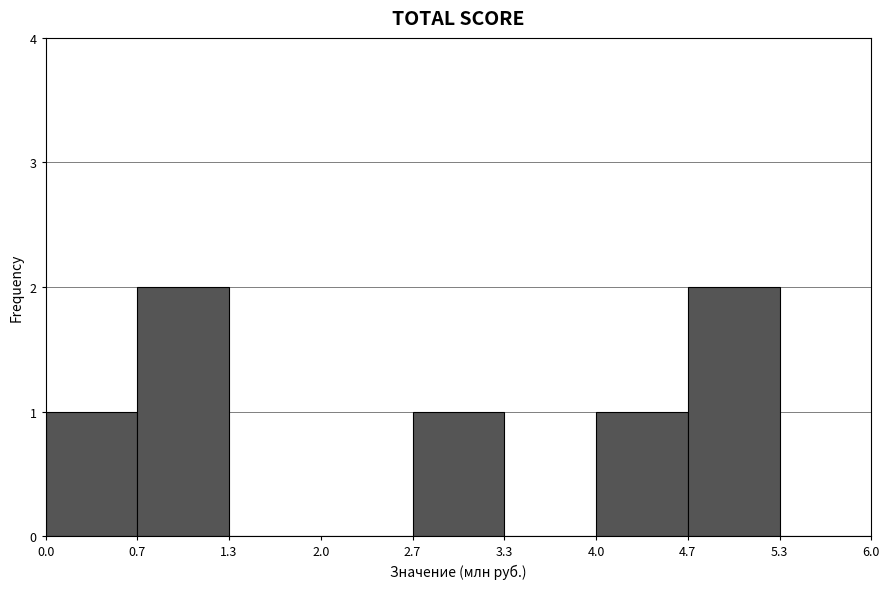

Reading left to right, list every bar in this chart as the range it spans on the x-axis followed by its height. The values are not printed on the chart, so give them approximately, as read against the axis.

0.0 to 0.7: 1
0.7 to 1.3: 2
1.3 to 2.0: 0
2.0 to 2.7: 0
2.7 to 3.3: 1
3.3 to 4.0: 0
4.0 to 4.7: 1
4.7 to 5.3: 2
5.3 to 6.0: 0